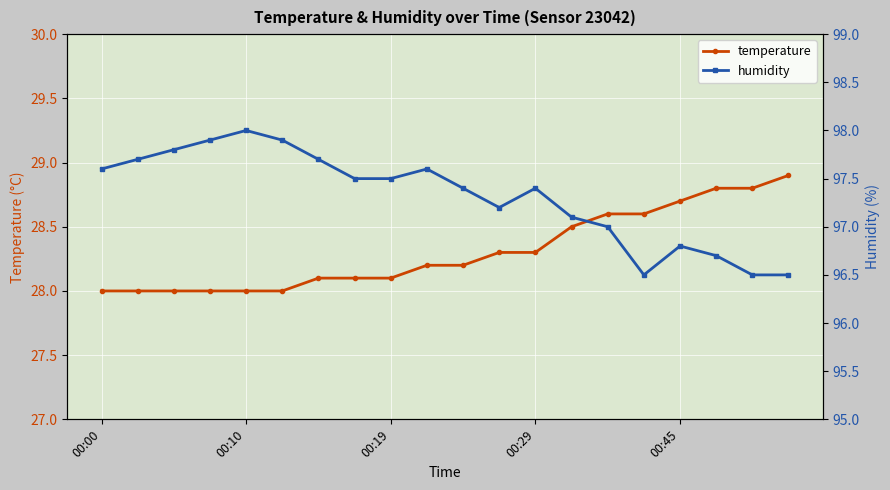

What is the maximum value for temperature?

28.9